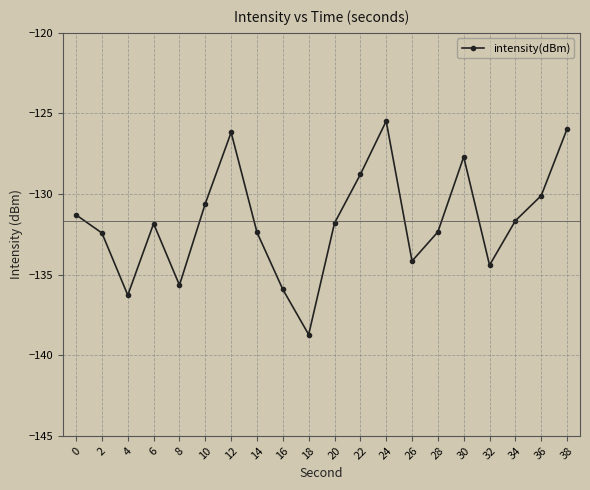

Is it true that the value at 0 is -131.3?

True